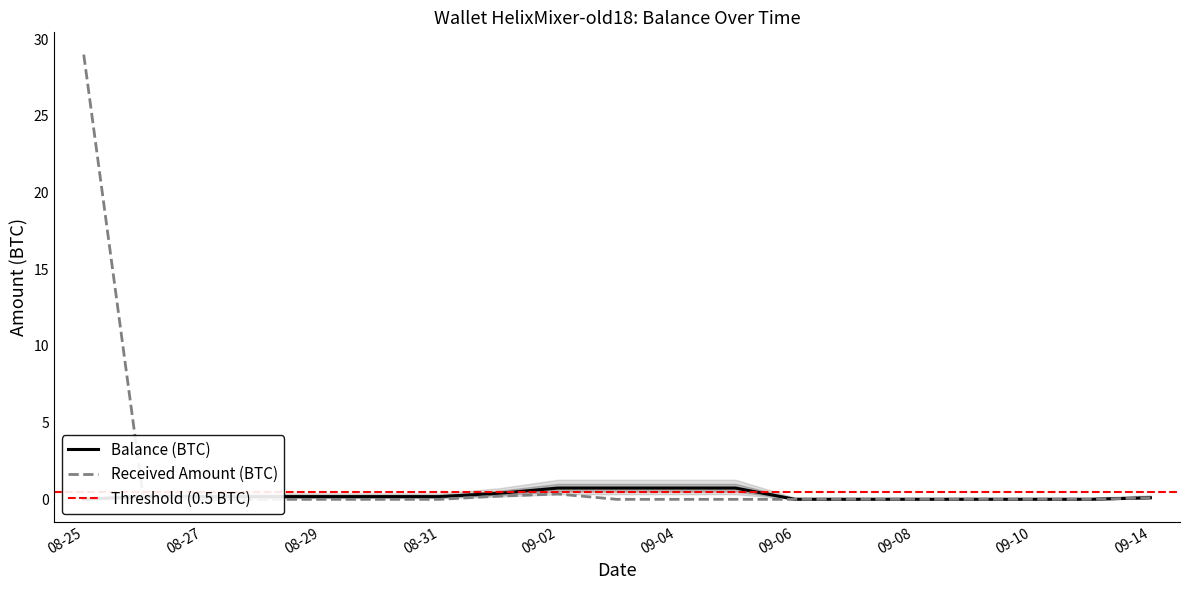

The Balance (BTC) series shows 0.2 at 08-27. True or false?

True